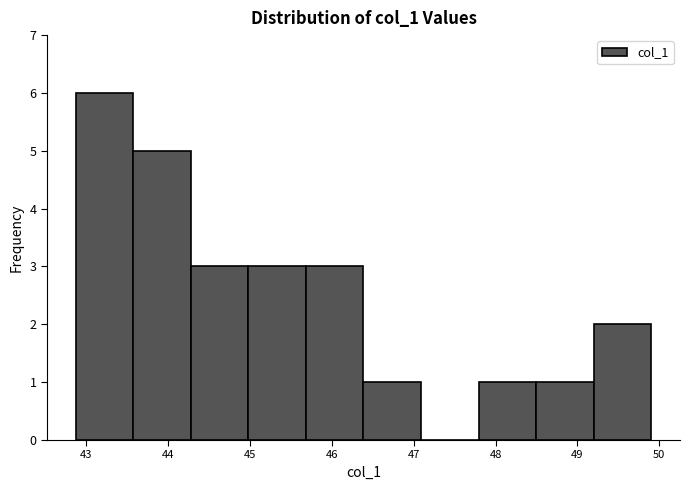

What is the height of the bar covering 45.7 to 46.4 on the x-axis? Neither the bar edges nor the heights are printed on the chart, so give them approximately, as read against the axes.

3